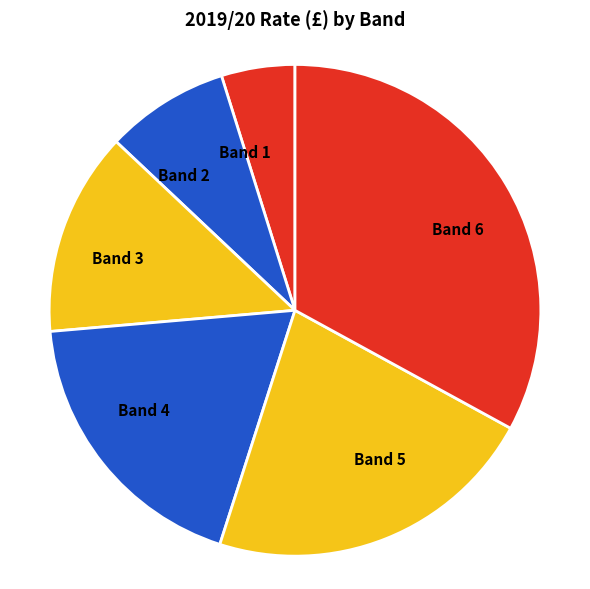

Is the sum of Band 6 and Band 5 greater than half?

Yes